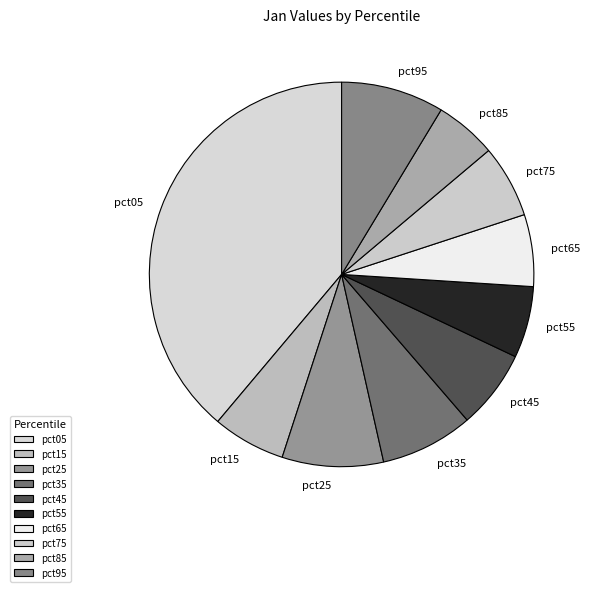

Which has a higher value, pct65 or pct35?

pct35